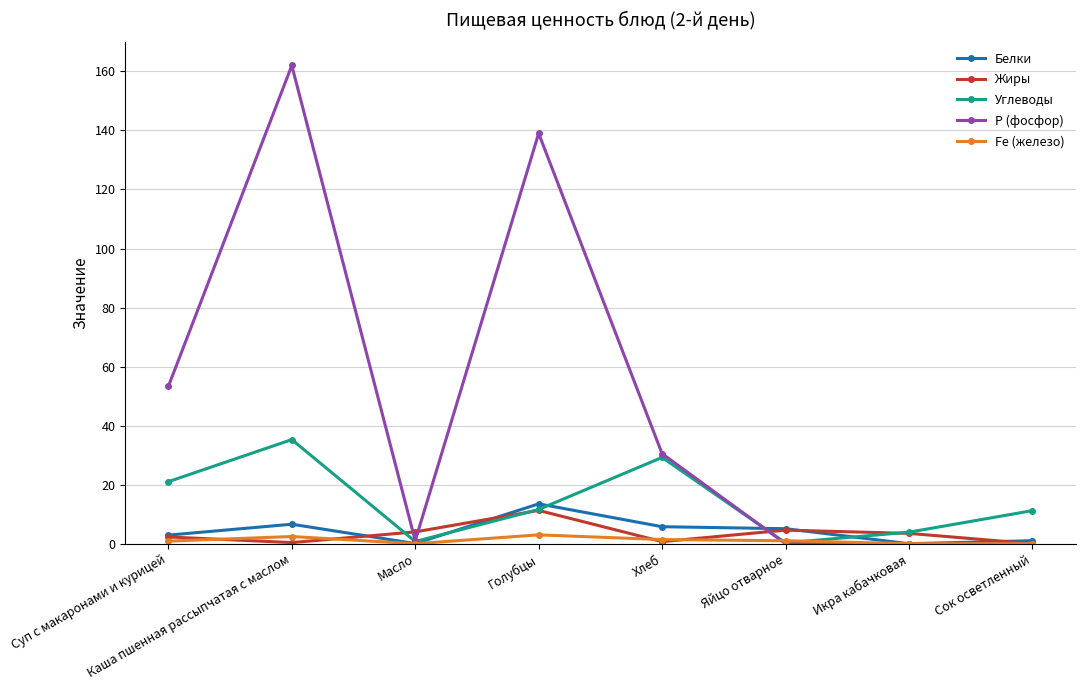

What is the total value across all series at Голубцы?

178.4